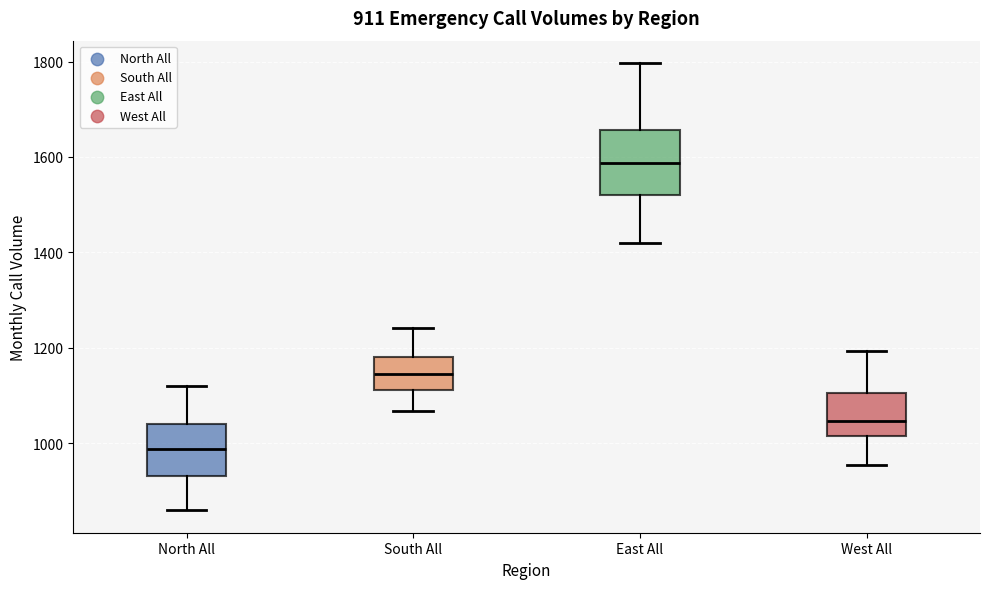

Which box's median line is the highest?

East All